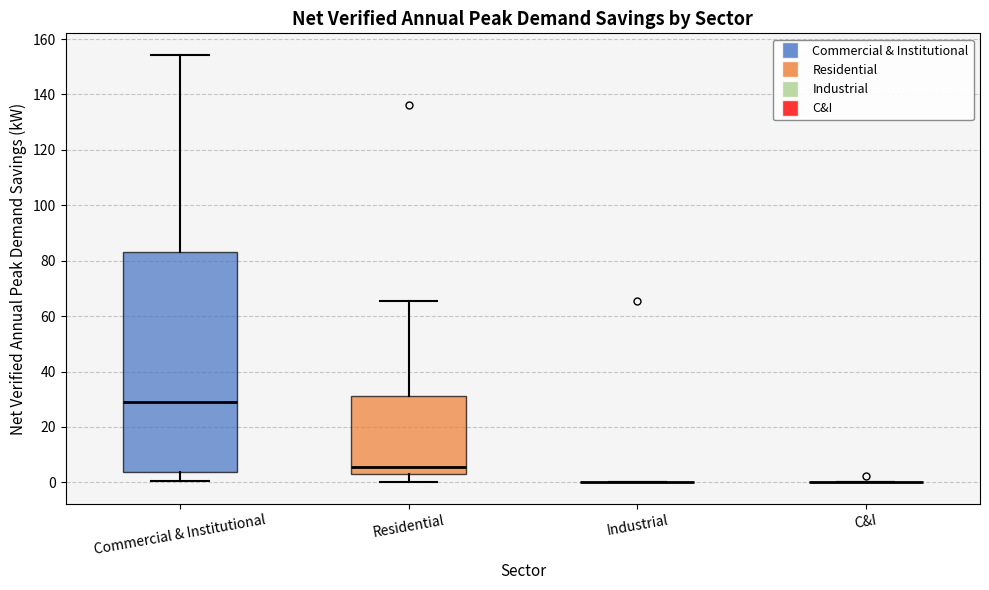

Which box is the tallest, from its lower edge to its upper edge?

Commercial & Institutional